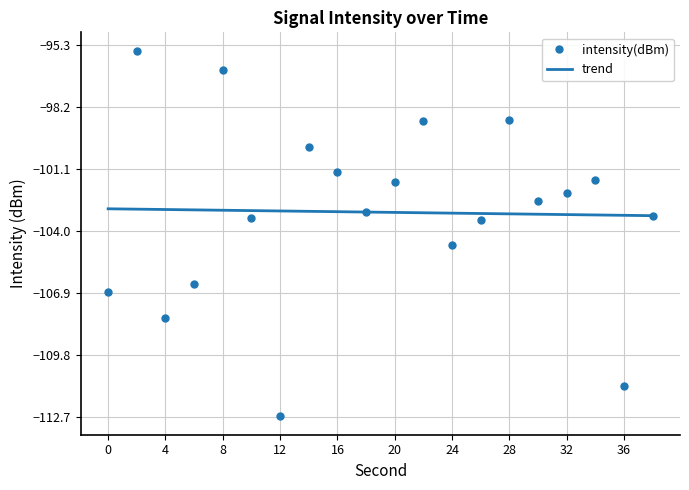

What is the change in value from 12 to 28?

+13.9